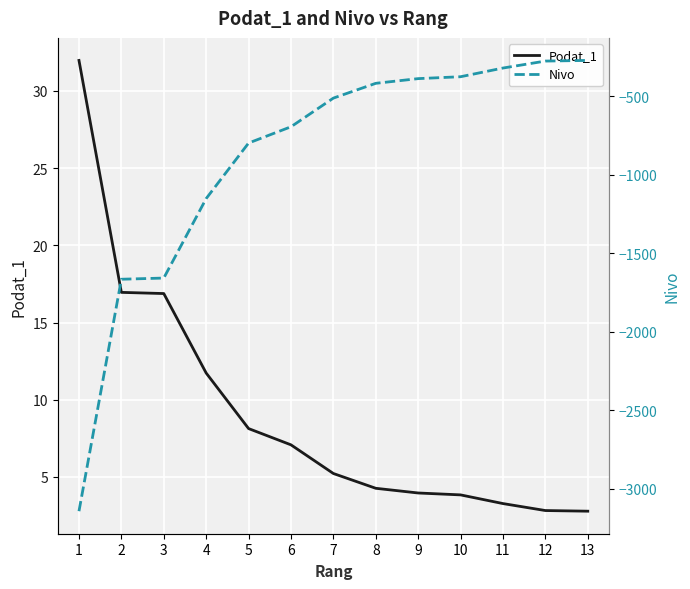

What is the maximum value shown in the chart?

32.0